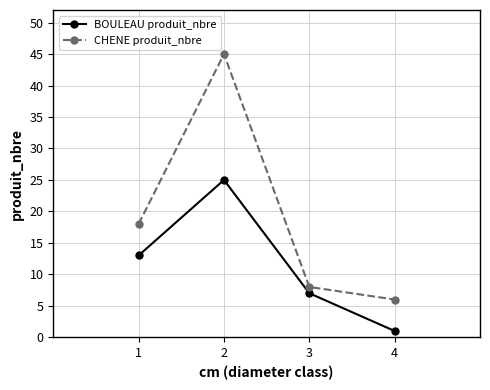

Which series changed the most between 2 and 3?

CHENE produit_nbre